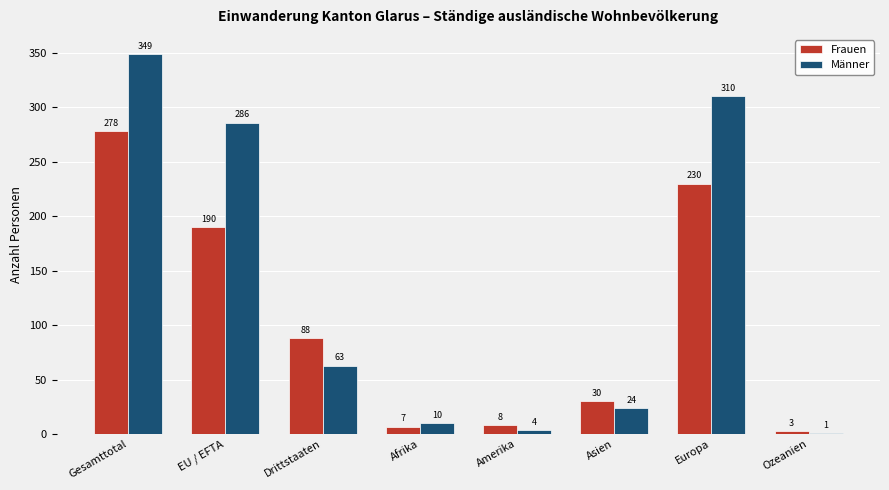

What is the sum of the Frauen values at Afrika and Asien?

37